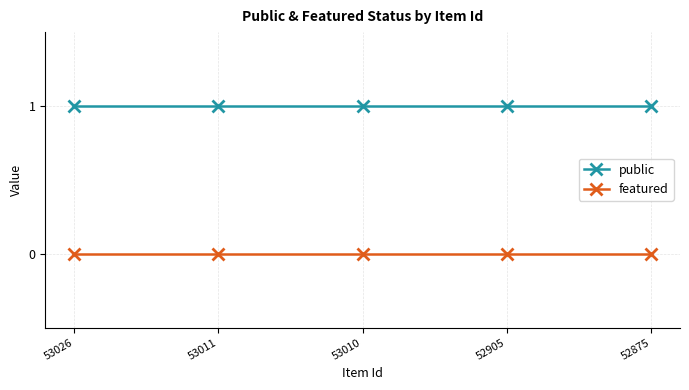

What is the sum of all public values?

5